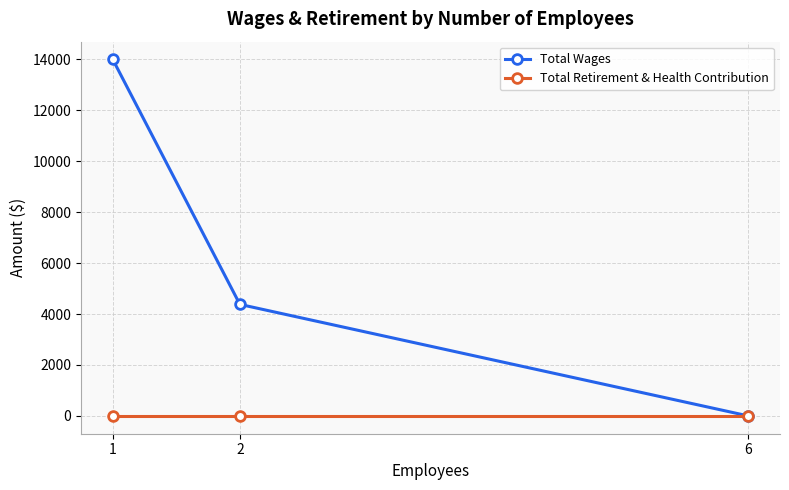

What is the difference between the maximum and minimum values in the Total Wages series?

14000